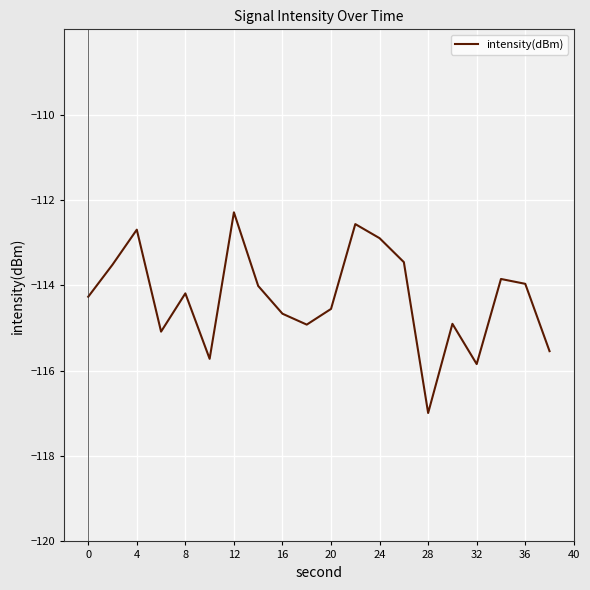

How many categories are shown in the chart?

20